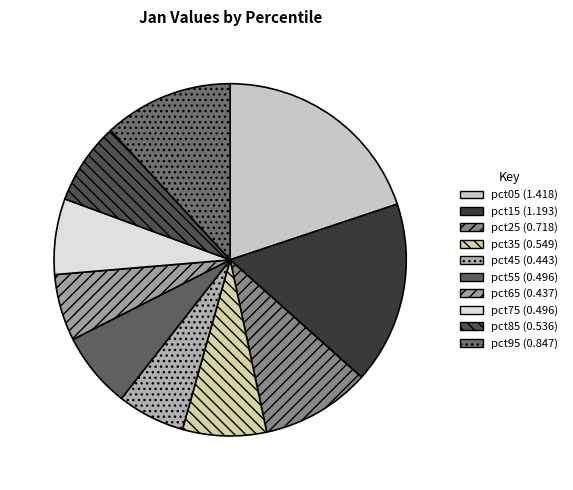

What is the change in value from pct25 to pct55?

-0.2